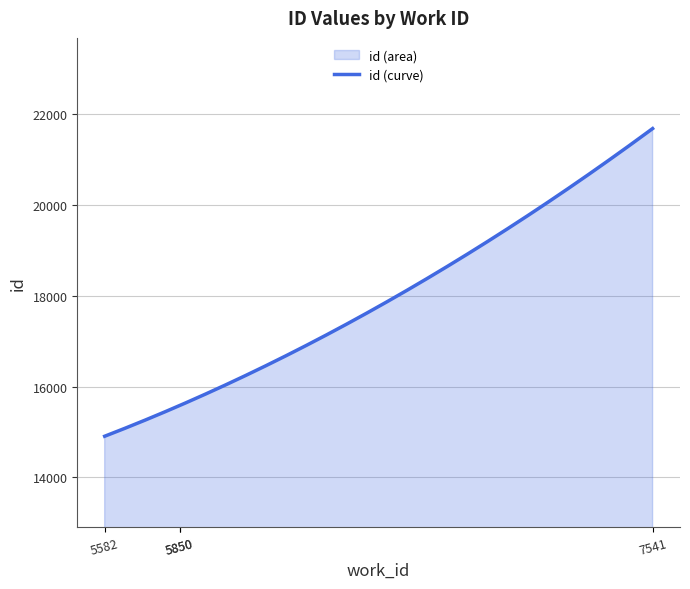

Approximately how many times larger is the value at 5850 compared to 5850?

1.0